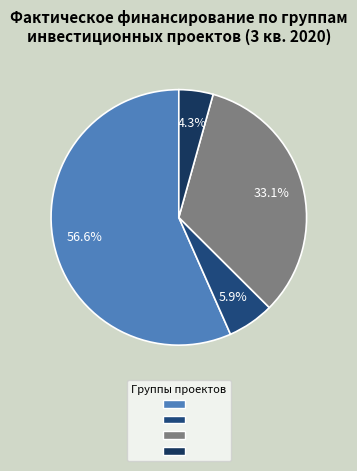

What is the largest slice in the pie chart?

Технологическое присоединение